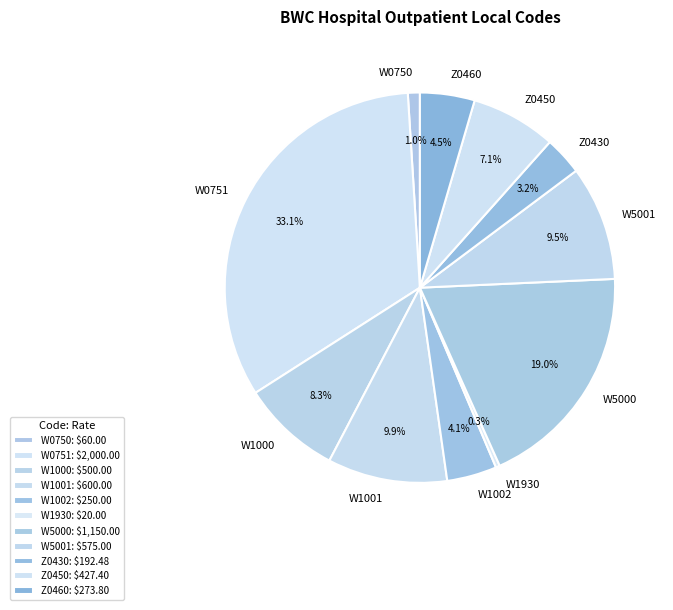

What percentage is the W0751 slice, to the nearest percent?

33%